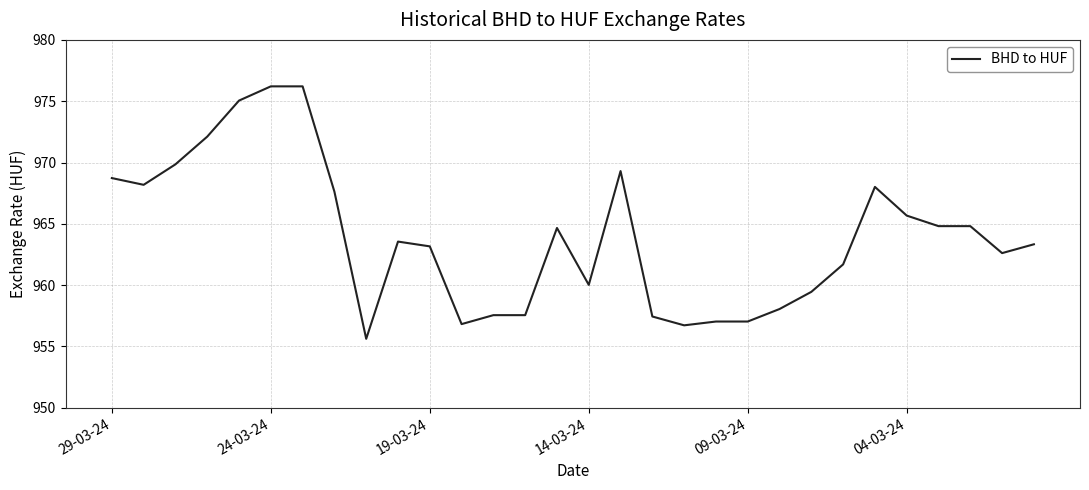

What is the smallest value displayed?

955.6